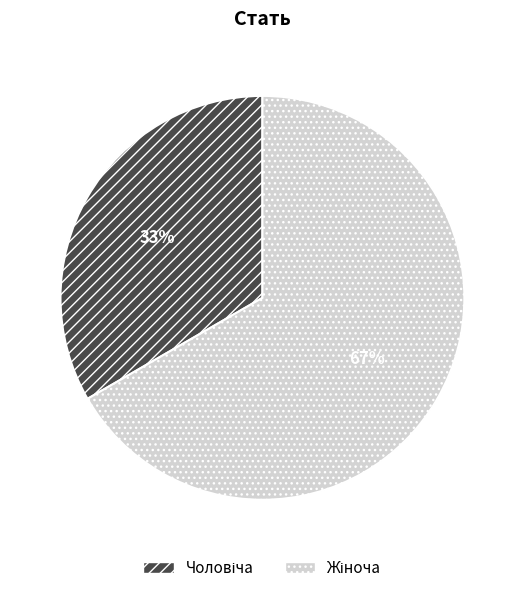

To the nearest percent, what is the average slice percentage?

50%